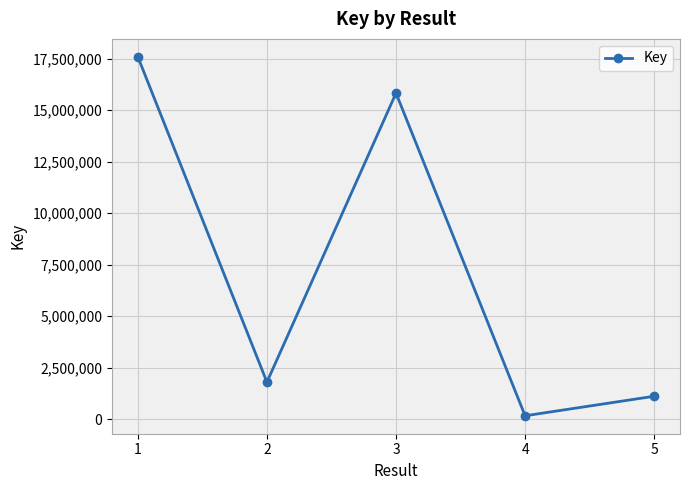

Where is the first local minimum?

2